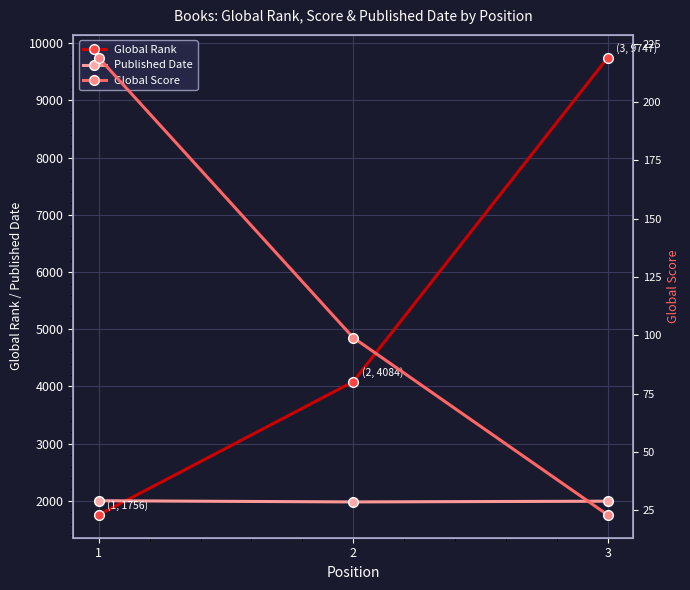

What is the average value of the Global Rank series?

5196